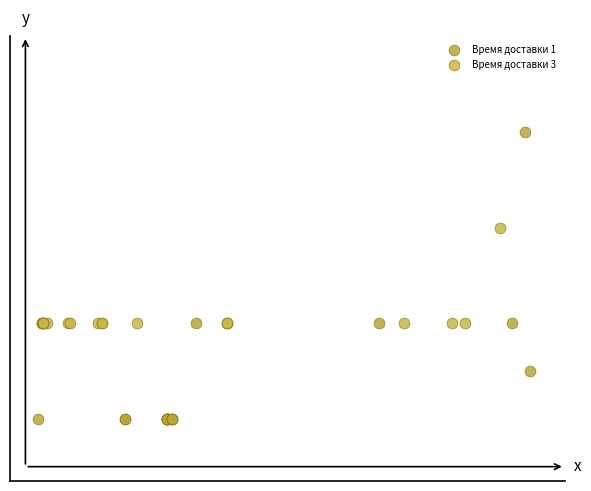

Which series has the largest Y range (max minus min)?

Время доставки 1